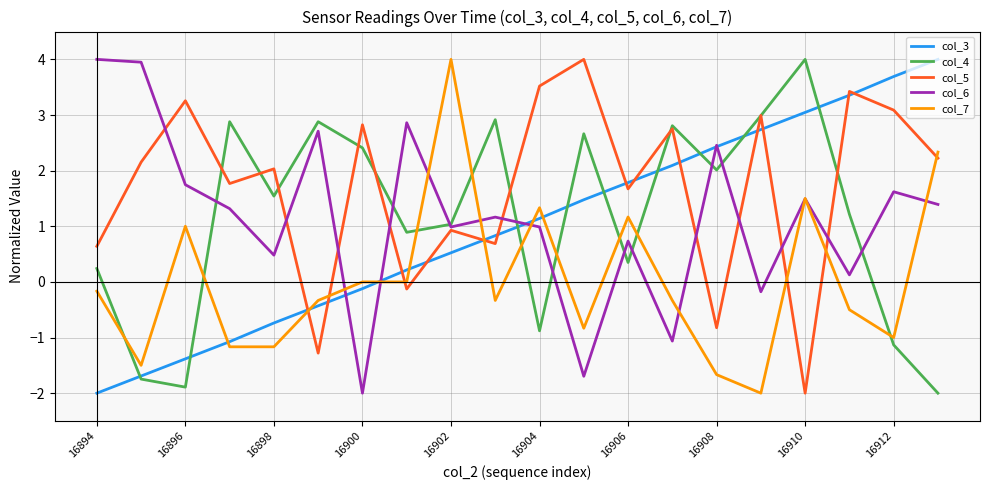

How many values in col_5 are below zero?

4